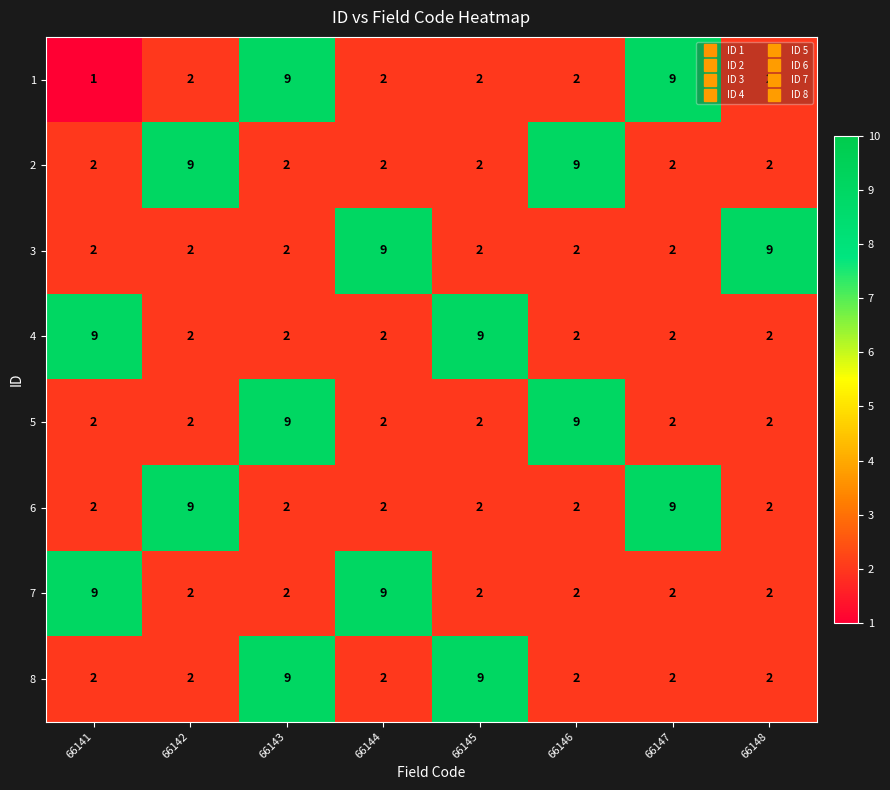

Is it true that 7 equals 3 at 66143?

False